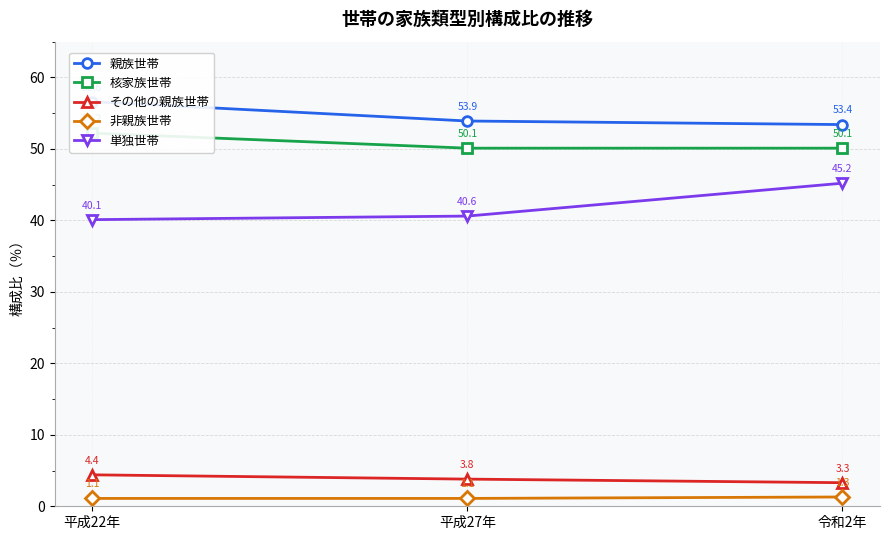

At which label does 単独世帯 reach its peak?

令和2年